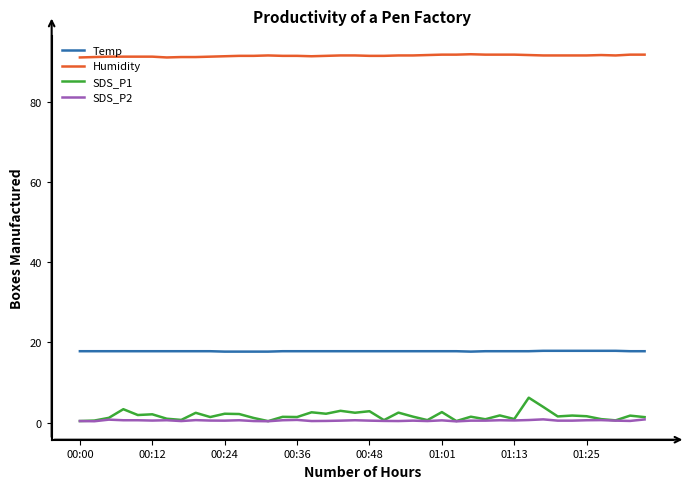

True or false: Humidity and Temp intersect in this chart.

False